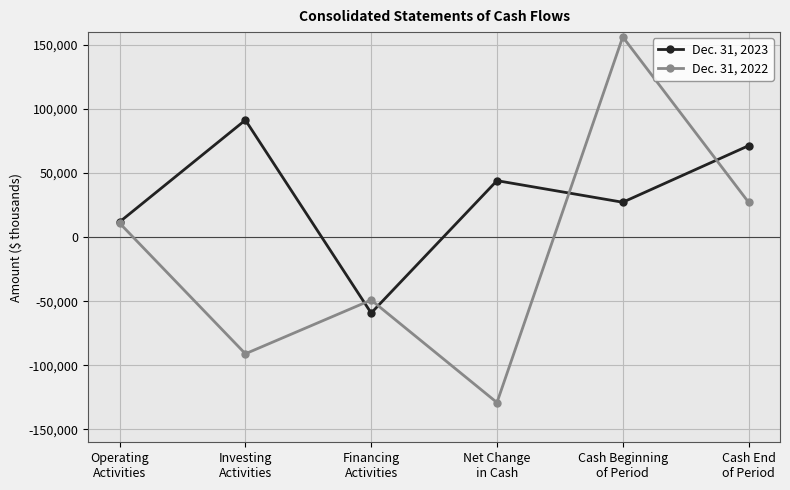

What is the sum of all Dec. 31, 2023 values?

186853